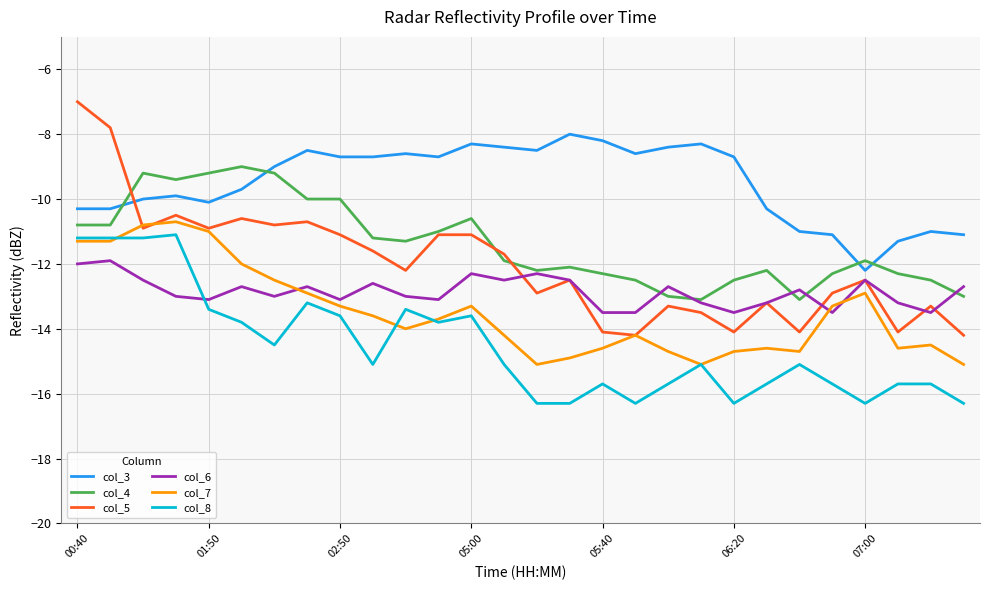

Reading left to right, what are all the values shown in this chart?

col_3: -10.3	-10.3	-10.0	-9.9	-10.1	-9.7	-9.0	-8.5	-8.7	-8.7	-8.6	-8.7	-8.3	-8.4	-8.5	-8.0	-8.2	-8.6	-8.4	-8.3	-8.7	-10.3	-11.0	-11.1	-12.2	-11.3	-11.0	-11.1
col_4: -10.8	-10.8	-9.2	-9.4	-9.2	-9.0	-9.2	-10.0	-10.0	-11.2	-11.3	-11.0	-10.6	-11.9	-12.2	-12.1	-12.3	-12.5	-13.0	-13.1	-12.5	-12.2	-13.1	-12.3	-11.9	-12.3	-12.5	-13.0
col_5: -7.0	-7.8	-10.9	-10.5	-10.9	-10.6	-10.8	-10.7	-11.1	-11.6	-12.2	-11.1	-11.1	-11.7	-12.9	-12.5	-14.1	-14.2	-13.3	-13.5	-14.1	-13.2	-14.1	-12.9	-12.5	-14.1	-13.3	-14.2
col_6: -12.0	-11.9	-12.5	-13.0	-13.1	-12.7	-13.0	-12.7	-13.1	-12.6	-13.0	-13.1	-12.3	-12.5	-12.3	-12.5	-13.5	-13.5	-12.7	-13.2	-13.5	-13.2	-12.8	-13.5	-12.5	-13.2	-13.5	-12.7
col_7: -11.3	-11.3	-10.8	-10.7	-11.0	-12.0	-12.5	-12.9	-13.3	-13.6	-14.0	-13.7	-13.3	-14.2	-15.1	-14.9	-14.6	-14.2	-14.7	-15.1	-14.7	-14.6	-14.7	-13.3	-12.9	-14.6	-14.5	-15.1
col_8: -11.2	-11.2	-11.2	-11.1	-13.4	-13.8	-14.5	-13.2	-13.6	-15.1	-13.4	-13.8	-13.6	-15.1	-16.3	-16.3	-15.7	-16.3	-15.7	-15.1	-16.3	-15.7	-15.1	-15.7	-16.3	-15.7	-15.7	-16.3